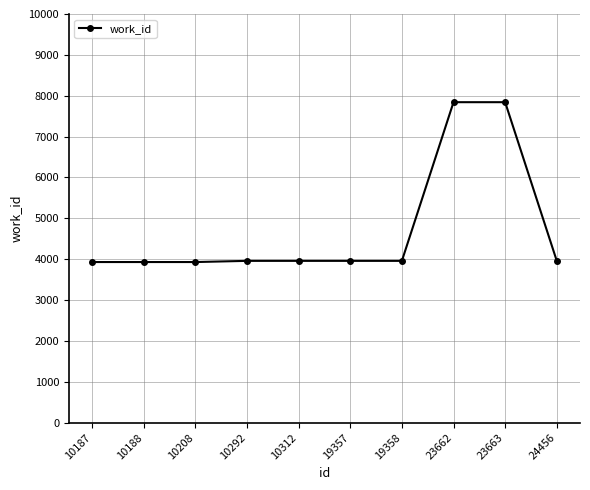

True or false: the data shows 6137 at 10208.

False